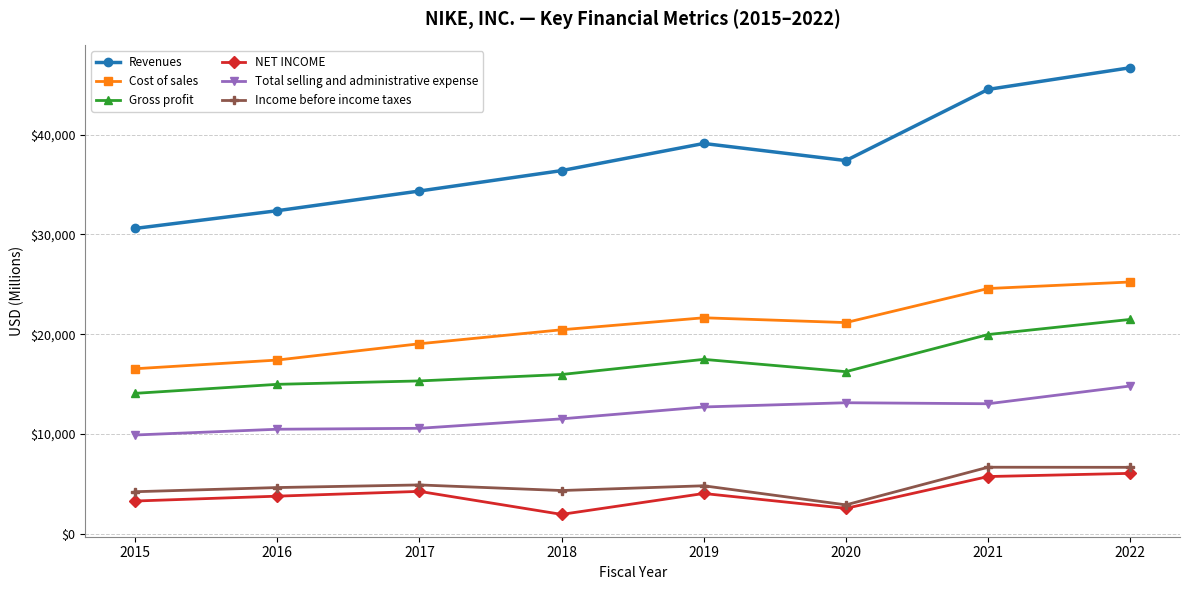

Which series has the largest range (max minus min)?

Revenues